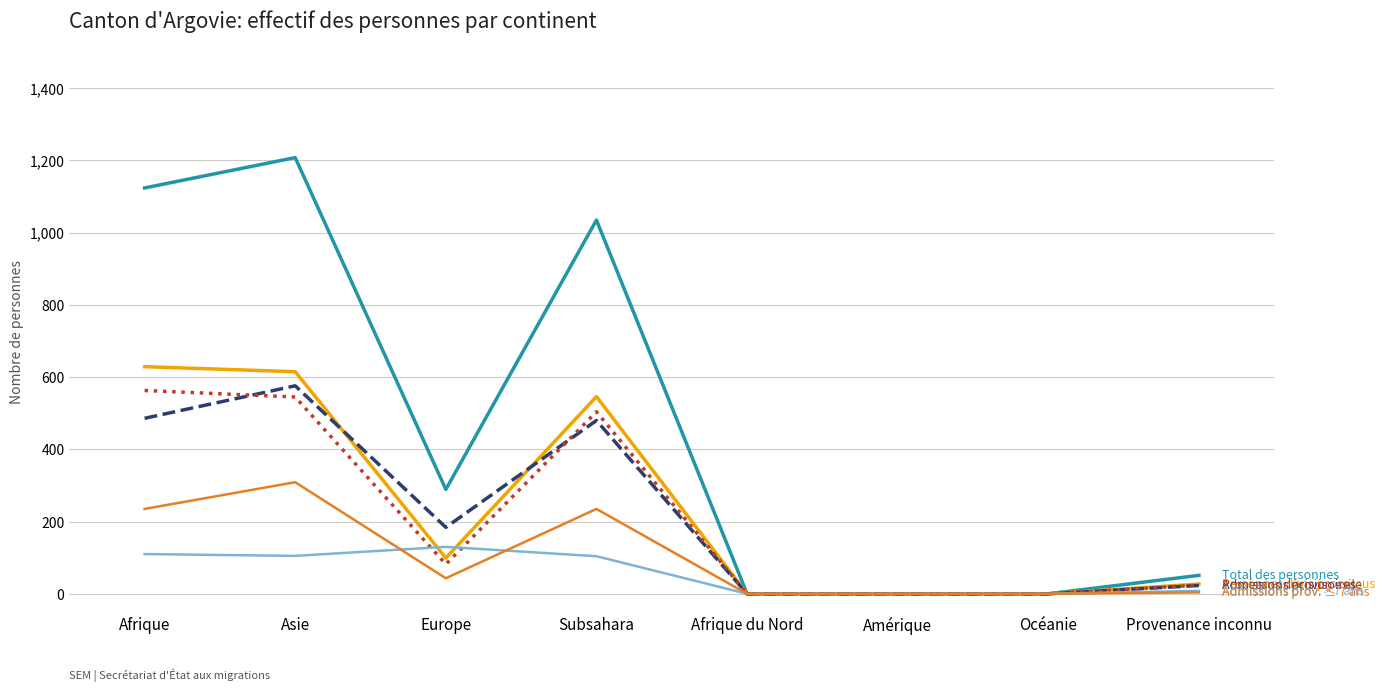

At which category is the sum across all series the highest?

Asie